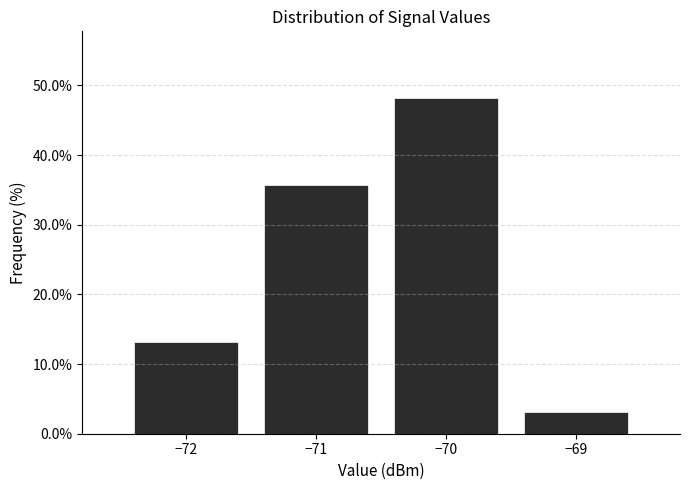

Reading left to right, list every bar in this chart as the range it spans on the x-axis followed by its height. The values are not printed on the chart, so give them approximately, as read against the axis.

-72.5 to -71.5: 13
-71.5 to -70.5: 36
-70.5 to -69.5: 48
-69.5 to -68.5: 3